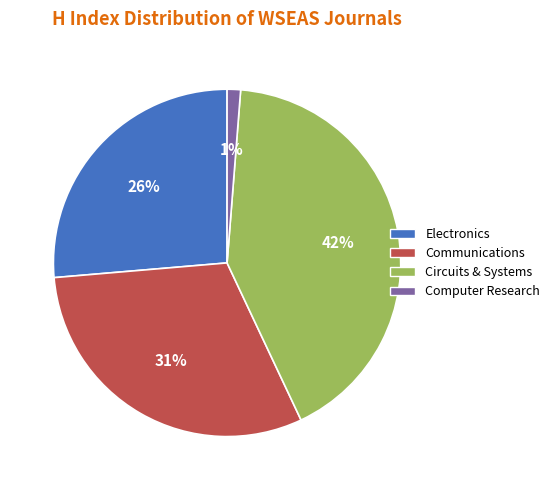

Is there a majority slice in this chart?

No